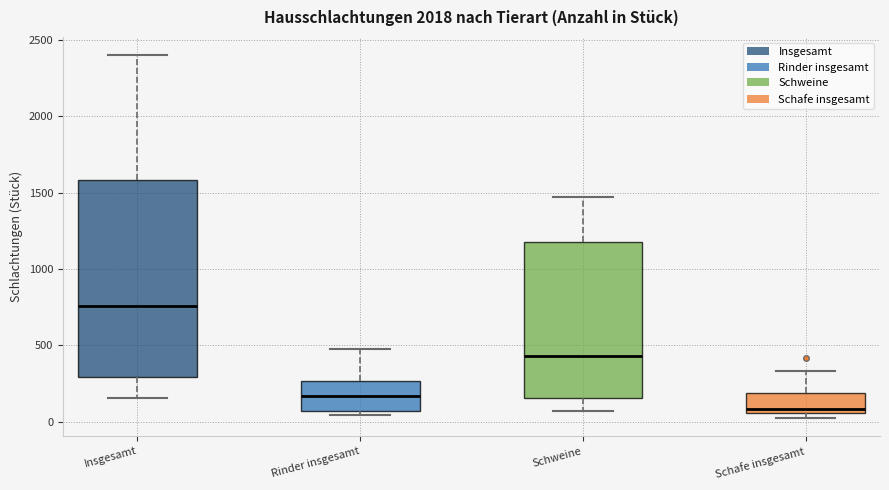

Reading left to right, read every box against the y-axis: the position of its median line, the range the box covers, and the ends of its whiskers. The values are not printed on the chart, so give them approximately, as read against the axis.

Insgesamt: median 750, box 300 to 1600, whiskers 150 to 2400
Rinder insgesamt: median 150, box 50 to 250, whiskers 50 (just below the box's lower edge) to 500
Schweine: median 450, box 150 to 1150, whiskers 50 to 1450
Schafe insgesamt: median 100, box 50 to 200, whiskers 50 (just below the box's lower edge) to 350